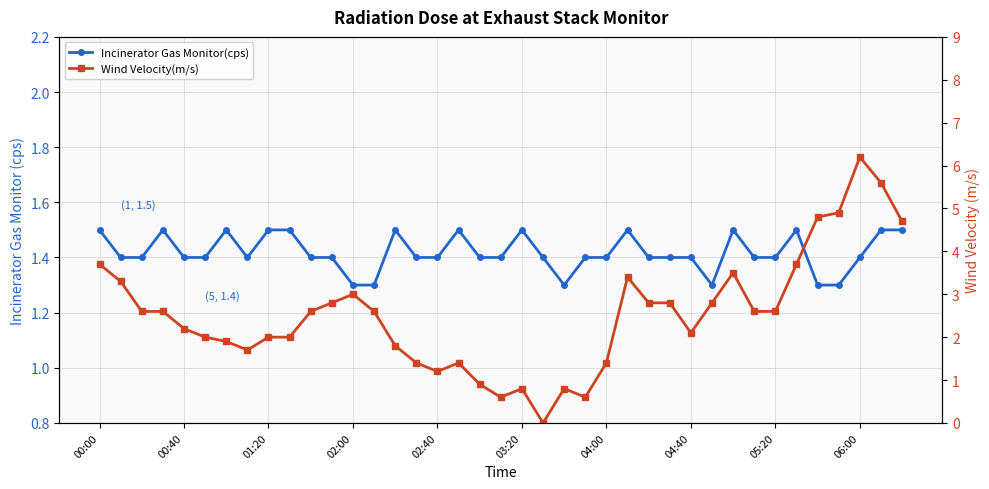

What is the difference between the second highest and second lowest values in the Incinerator Gas Monitor(cps) series?

0.2